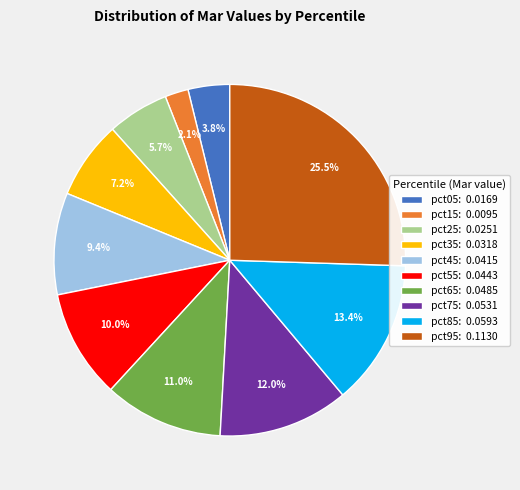

To the nearest percent, what is the difference between the pct35 and pct45 slice percentages?

2%